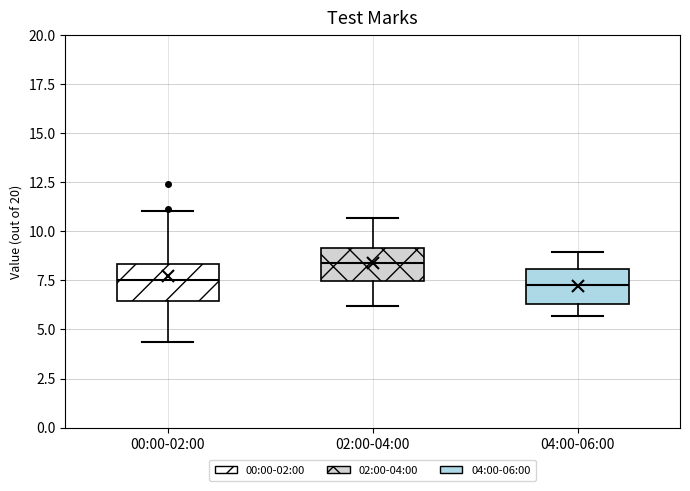

Where is the lower edge of the box for 04:00-06:00 on the y-axis? The values are not printed on the chart, so give them approximately, as read against the axis.

6.5